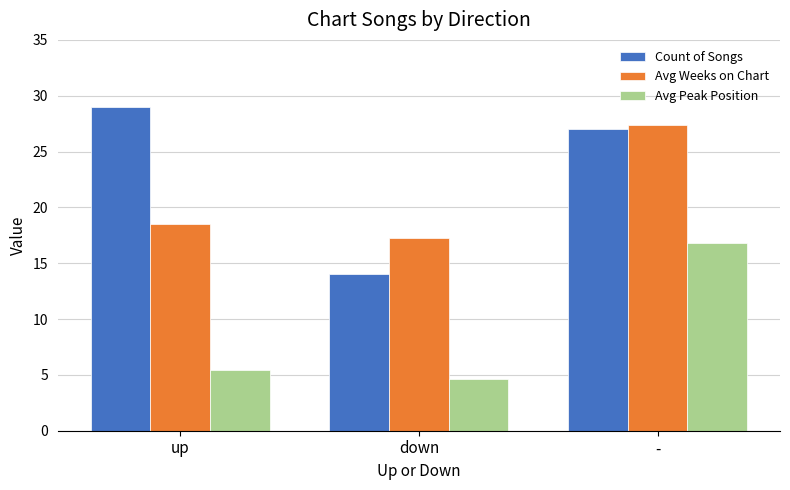

Is the value of Avg Peak Position at - greater than the value of Count of Songs at -?

No